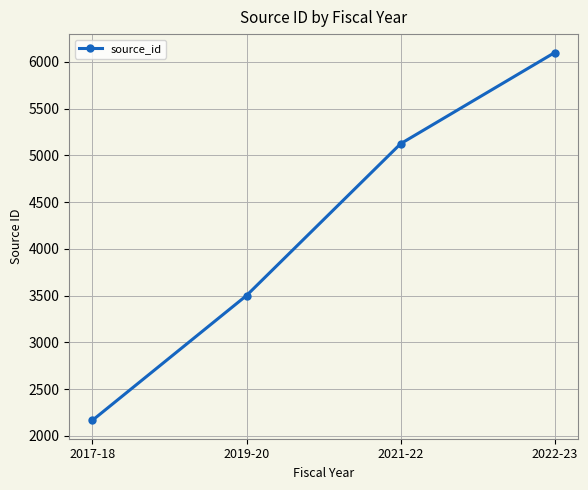

What is the average value?

4223.4